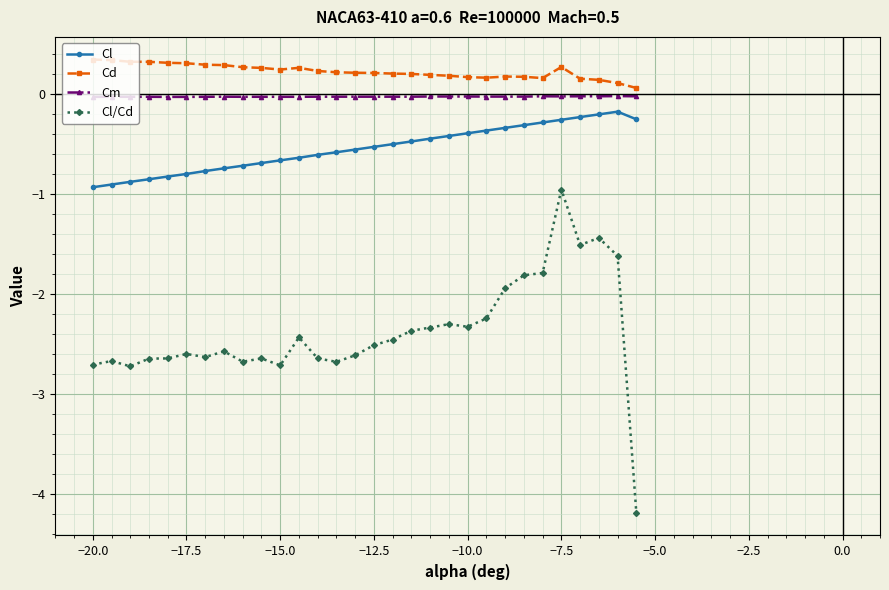

Which series has the largest total across all categories?

Cd